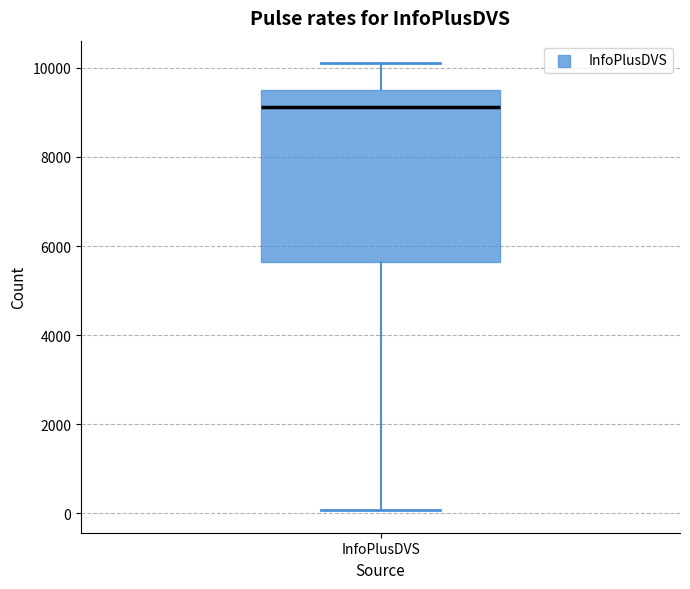

Read this box plot against the y-axis: the position of the median line, the range covered by the box, and the ends of both whiskers. The values are not printed on the chart, so give them approximately, as read against the axis.

median 9200, box 5600 to 9600, whiskers 0 to 10200